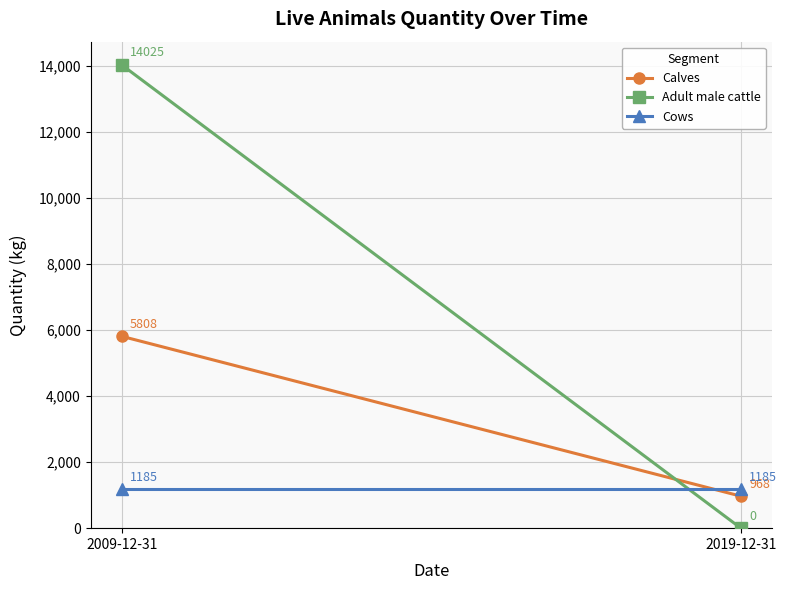

Which has a higher value, 2019-12-31 or 2009-12-31?

2009-12-31